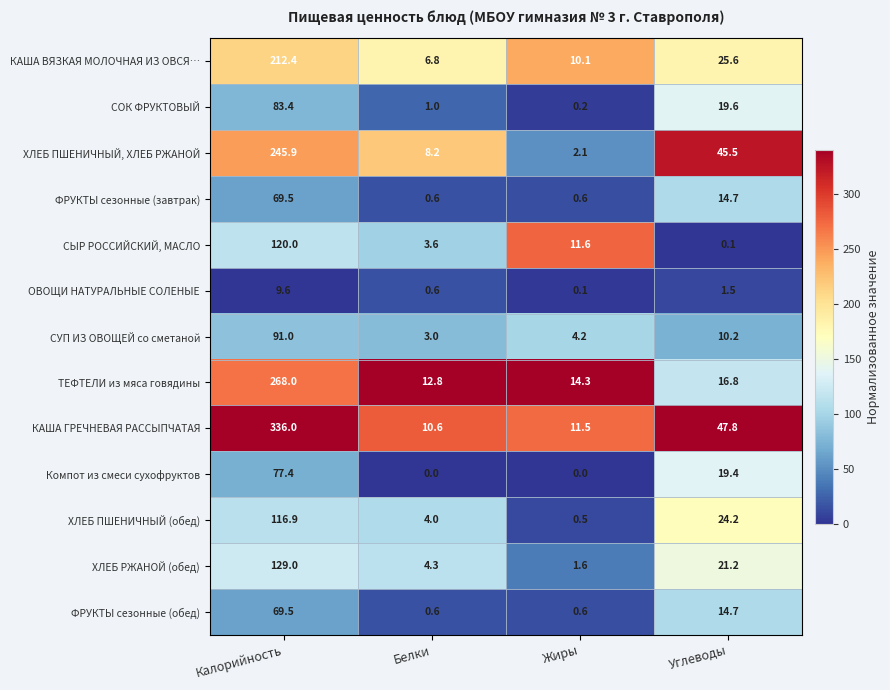

At which category is the sum across all series the highest?

Калорийность